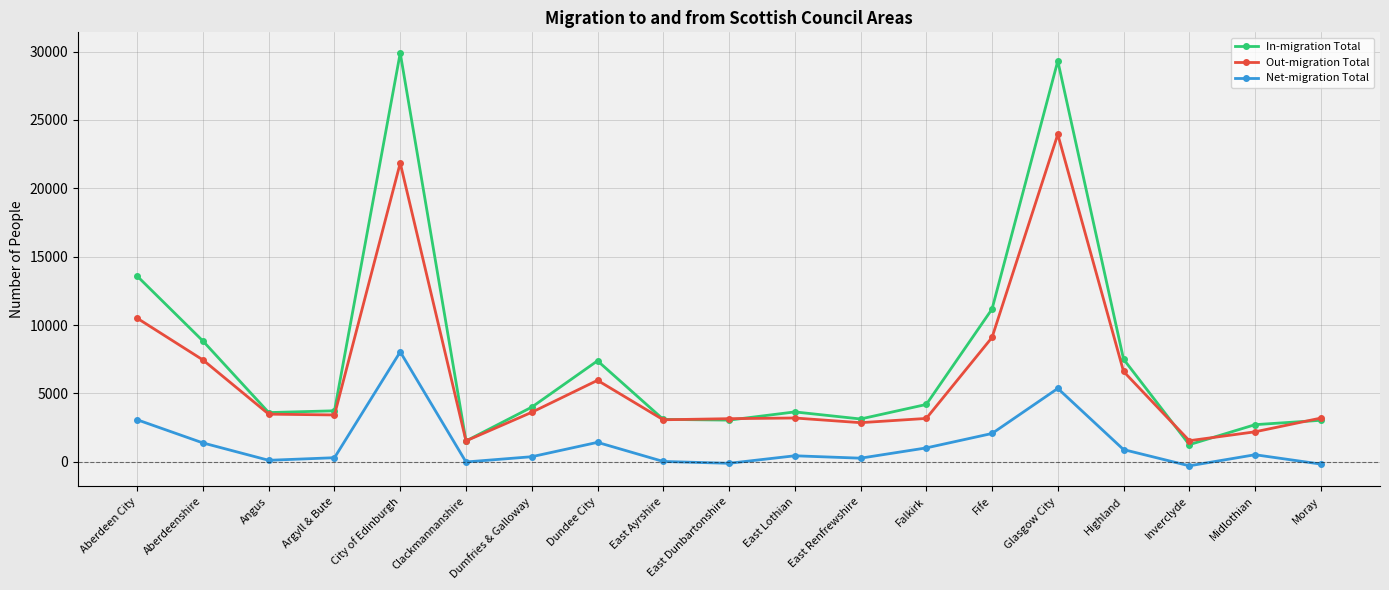

What is the minimum value for In-migration Total?

1258